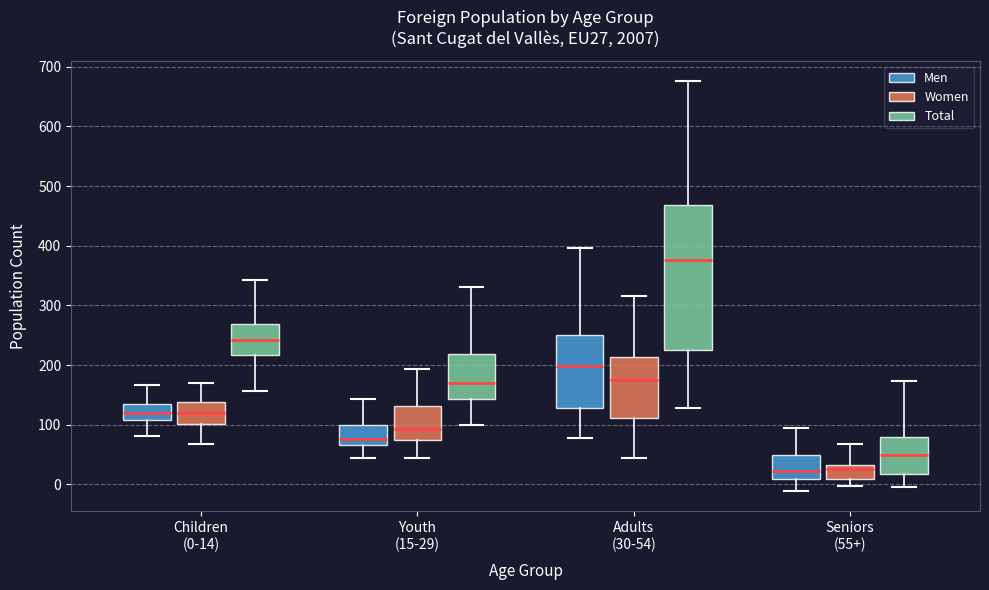

Which box is the tallest, from its lower edge to its upper edge?

Adults (30-54) (Total)